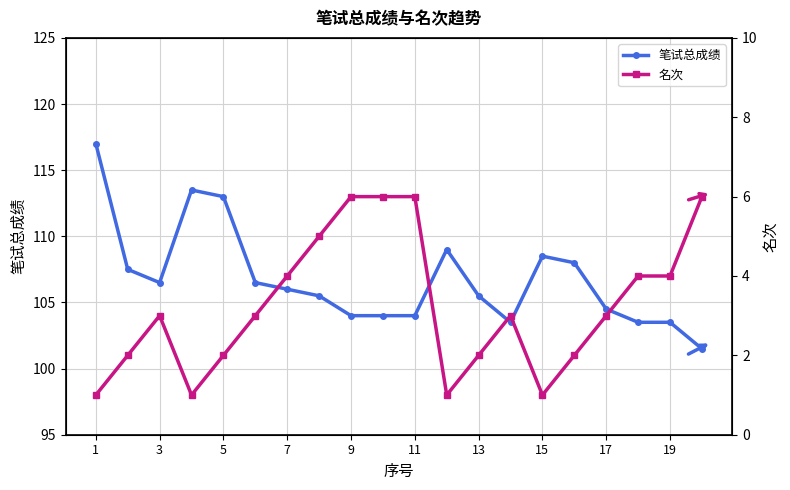

True or false: 笔试总成绩 and 名次 cross at least once.

False